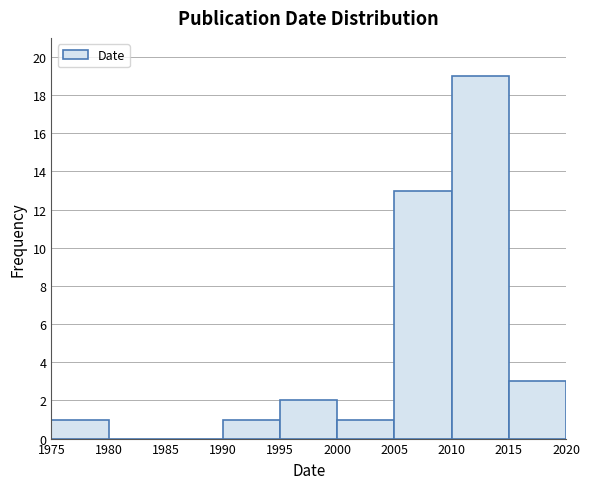

Reading left to right, transcribe this chart: for each bar, give the range it covers on the x-axis and its height. The values are not printed on the chart, so give them approximately, as read against the axis.

1975 to 1980: 1
1980 to 1985: 0
1985 to 1990: 0
1990 to 1995: 1
1995 to 2000: 2
2000 to 2005: 1
2005 to 2010: 13
2010 to 2015: 19
2015 to 2020: 3